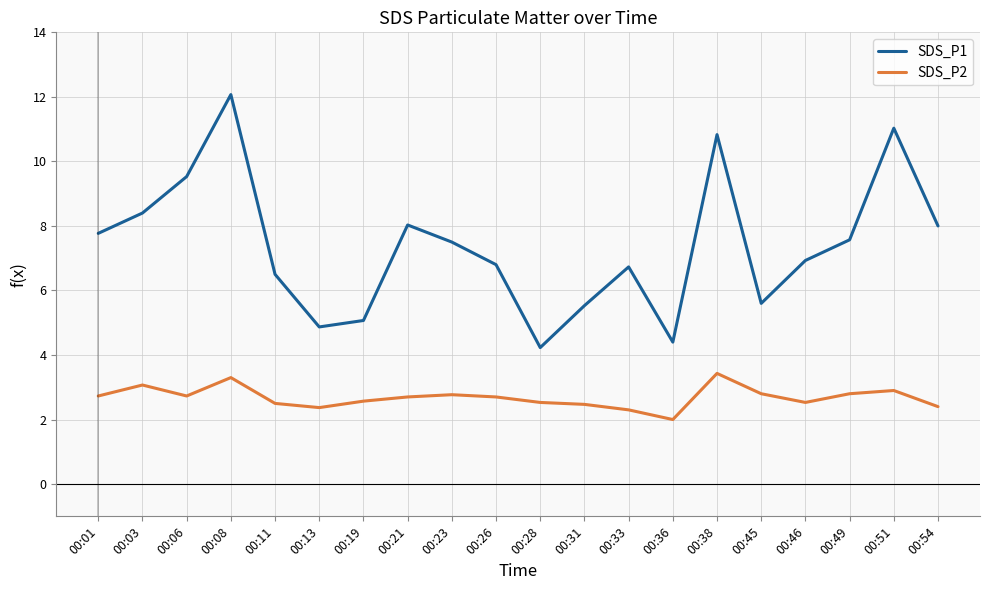

What is the difference between the SDS_P2 values at 00:03 and 00:21?

0.4